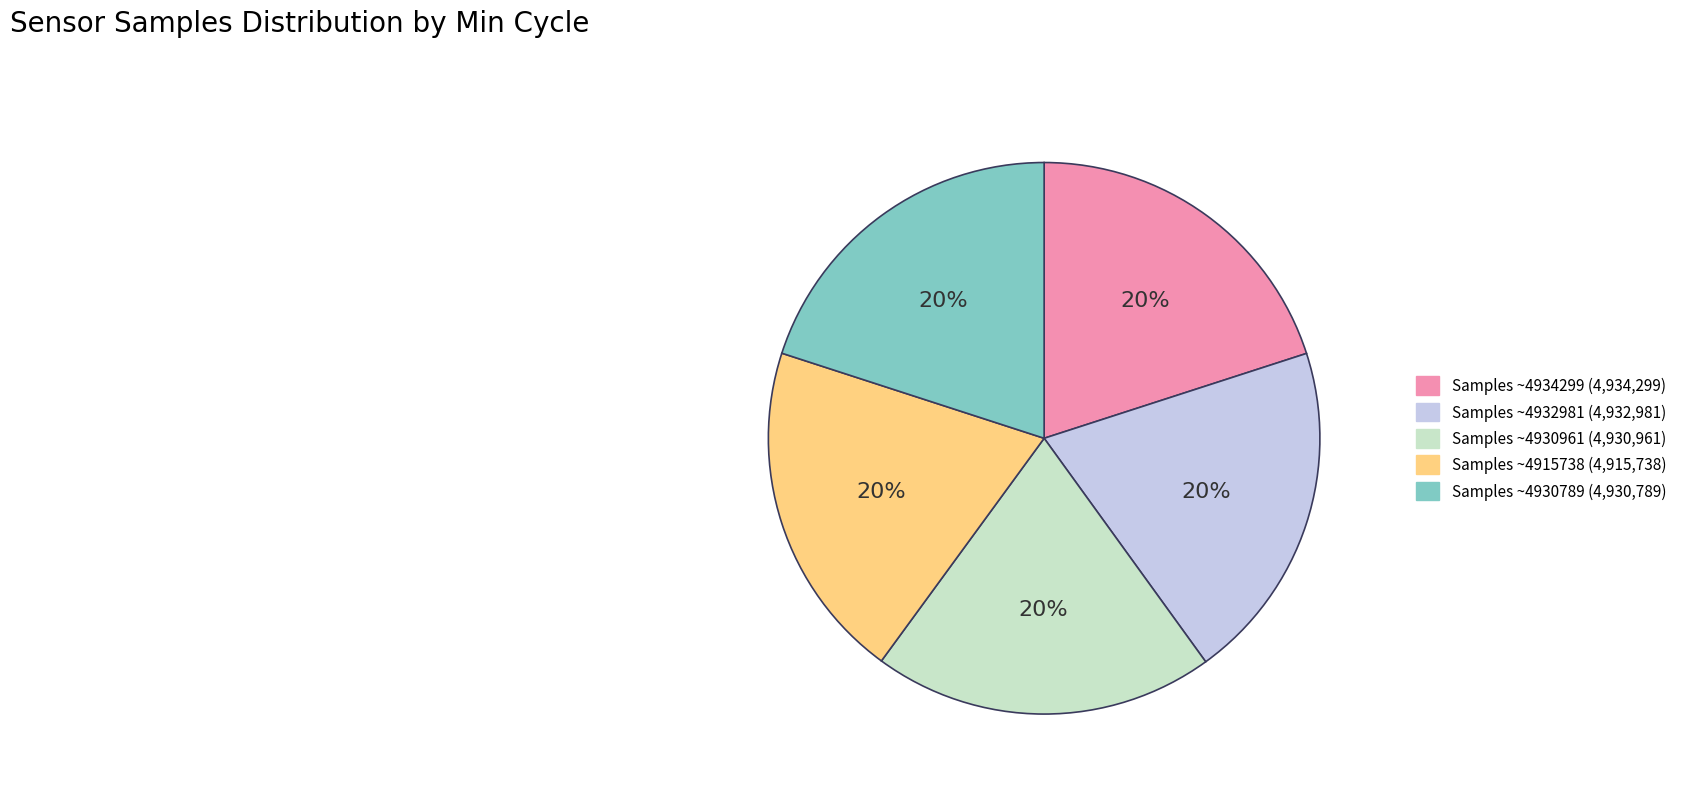

Does any single category account for the majority?

No